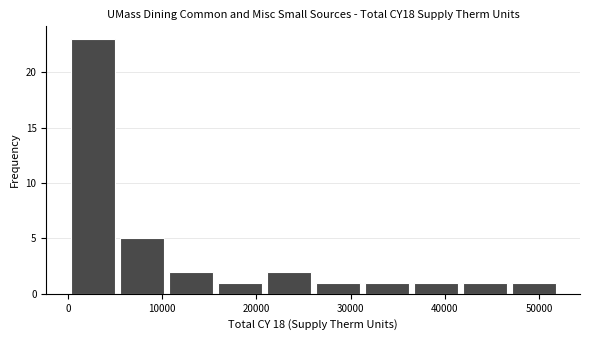

Over which range of the x-axis is the bar tallest?

0 to 5000